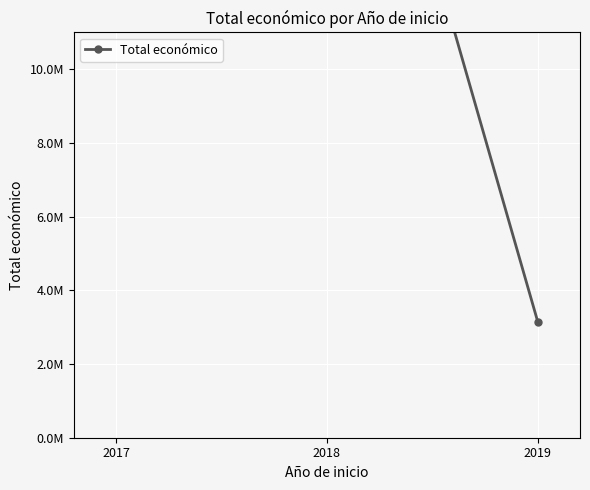

What is the change in value from 2018 to 2019?

-19939074